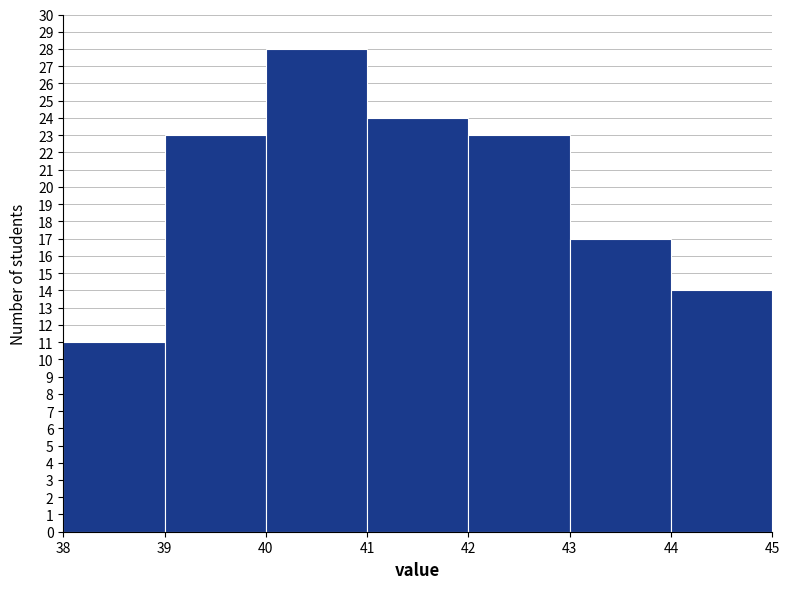

How tall is the bar that spans 43 to 44 on the x-axis? The values are not printed on the chart, so give them approximately, as read against the axis.

17